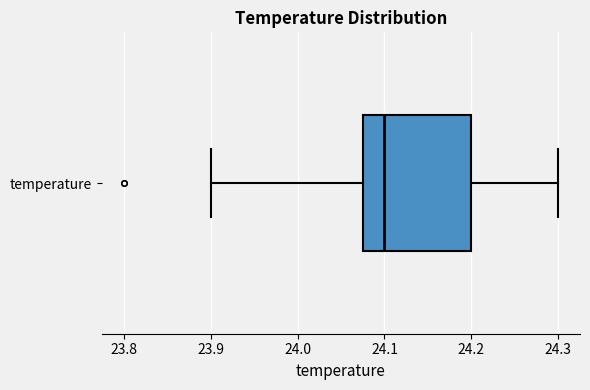

Where is the right edge of the box for temperature on the x-axis? The values are not printed on the chart, so give them approximately, as read against the axis.

24.20